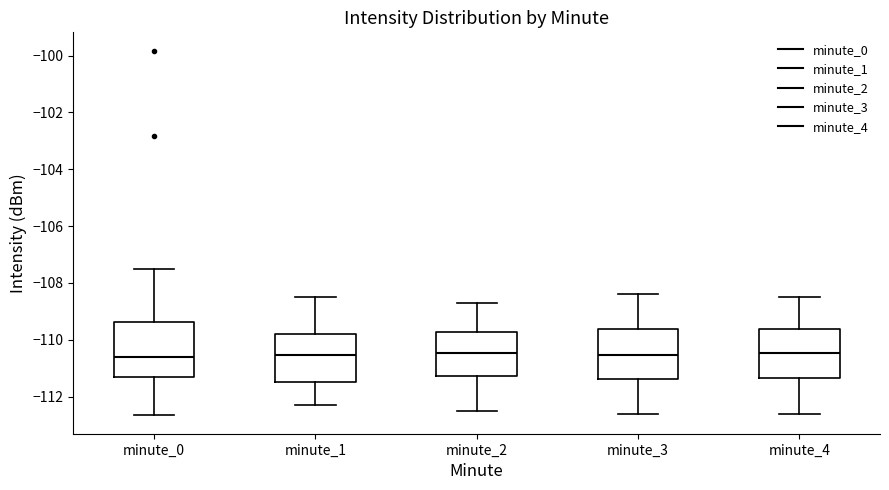

Reading left to right, read every box against the y-axis: the position of its median line, the range the box covers, and the ends of its whiskers. The values are not printed on the chart, so give them approximately, as read against the axis.

minute_0: median -110.6, box -111.4 to -109.4, whiskers -112.6 to -107.4
minute_1: median -110.6, box -111.4 to -109.8, whiskers -112.2 to -108.4
minute_2: median -110.4, box -111.2 to -109.8, whiskers -112.4 to -108.6
minute_3: median -110.6, box -111.4 to -109.6, whiskers -112.6 to -108.4
minute_4: median -110.4, box -111.4 to -109.6, whiskers -112.6 to -108.4